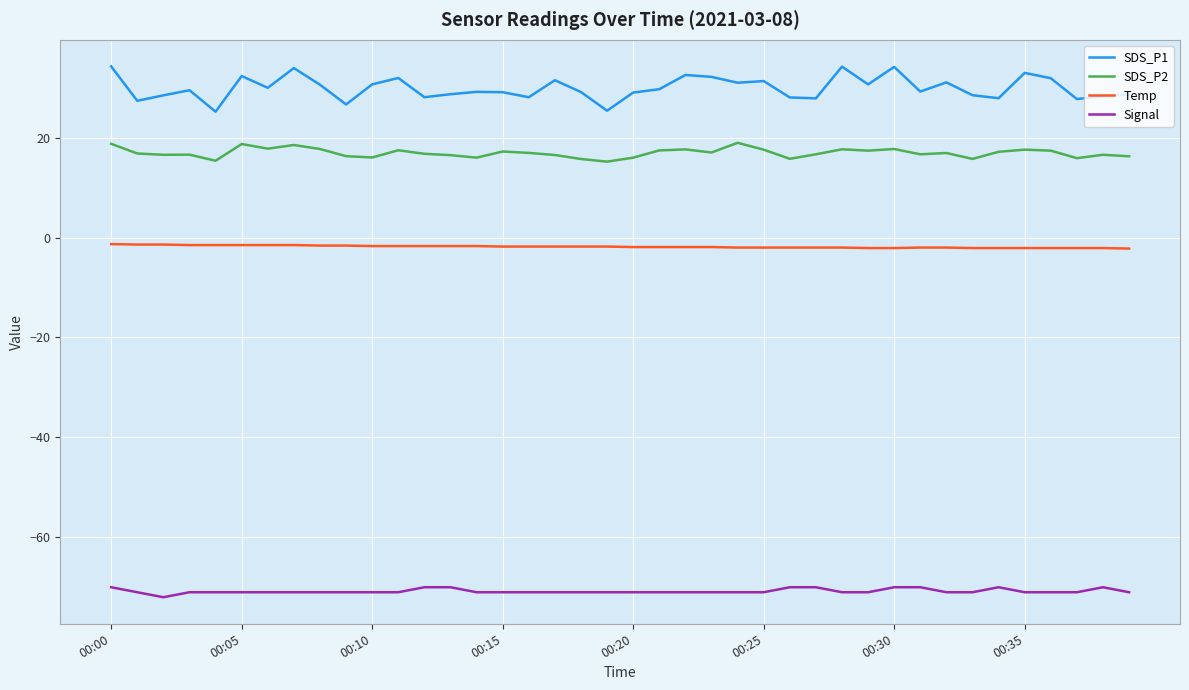

Rank the series by their maximum value, from highest to lowest.

SDS_P1, SDS_P2, Temp, Signal